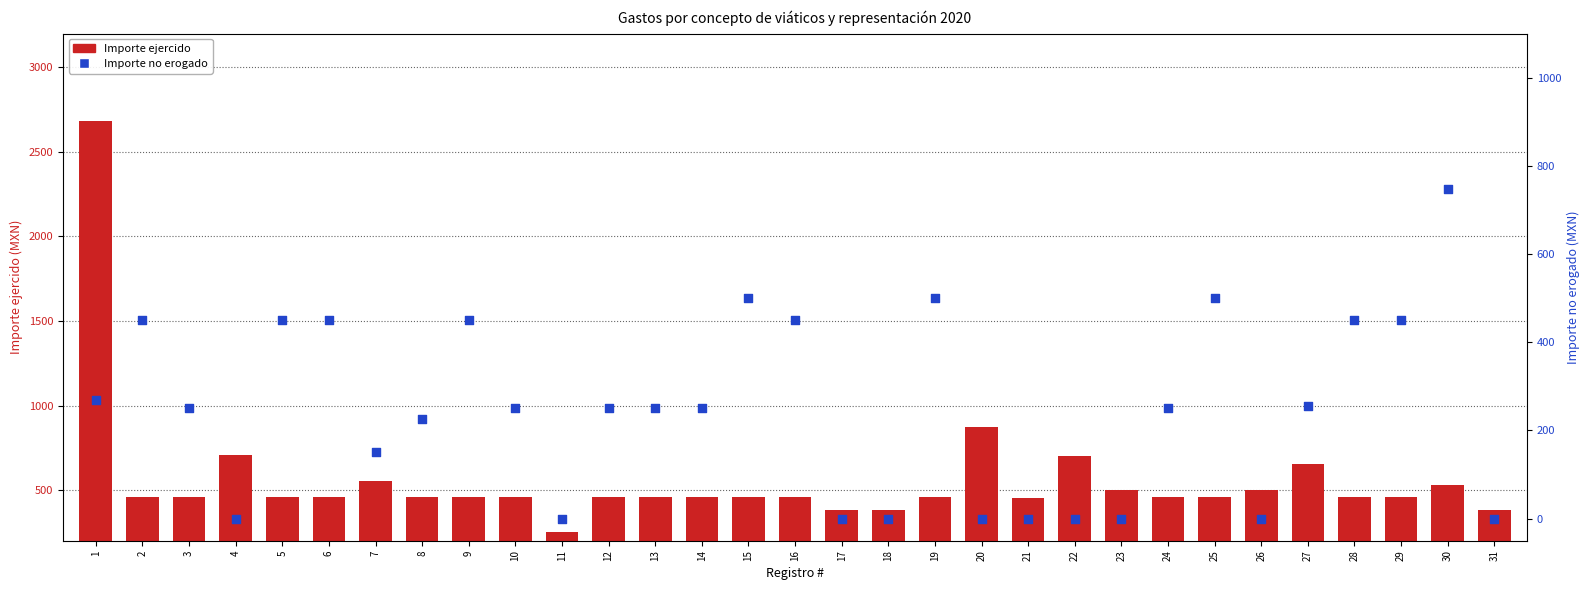

What is the total value across all series at 24?

710.0